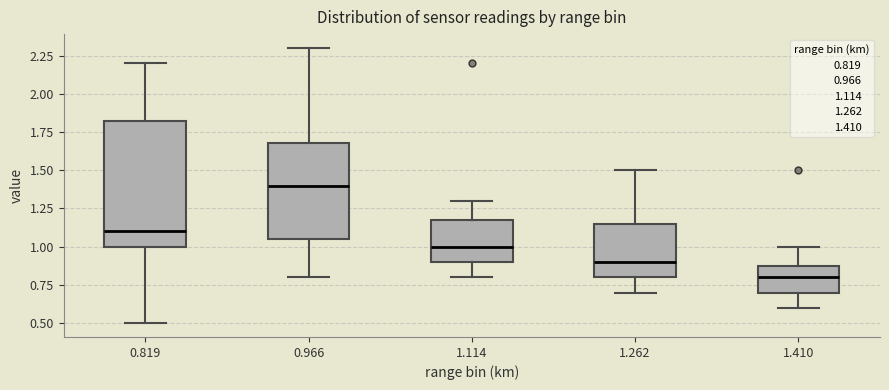

Where does the lower whisker of the box at x = 1.410 end on the y-axis? The values are not printed on the chart, so give them approximately, as read against the axis.

0.60